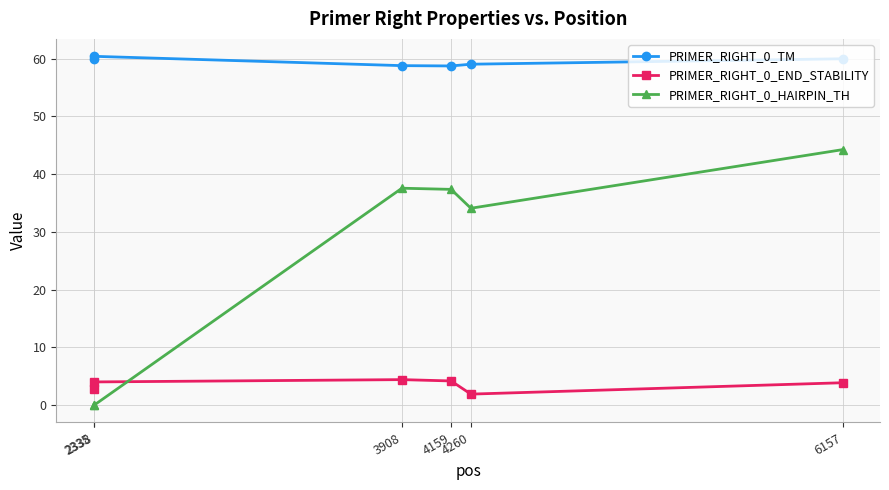

Which series has the widest spread of values?

PRIMER_RIGHT_0_HAIRPIN_TH